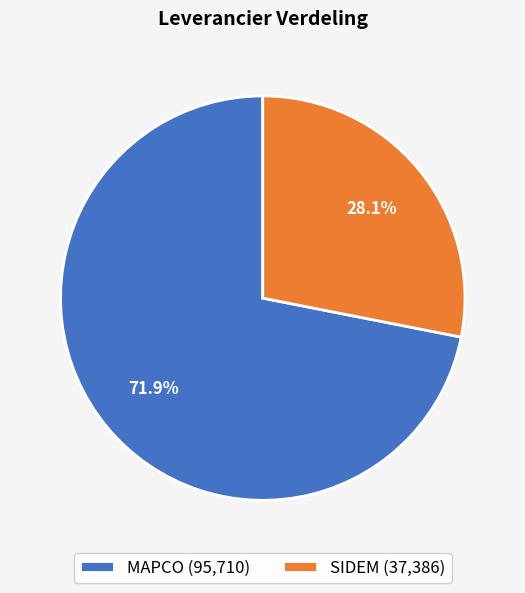

Rank the categories by value from lowest to highest.

SIDEM, MAPCO